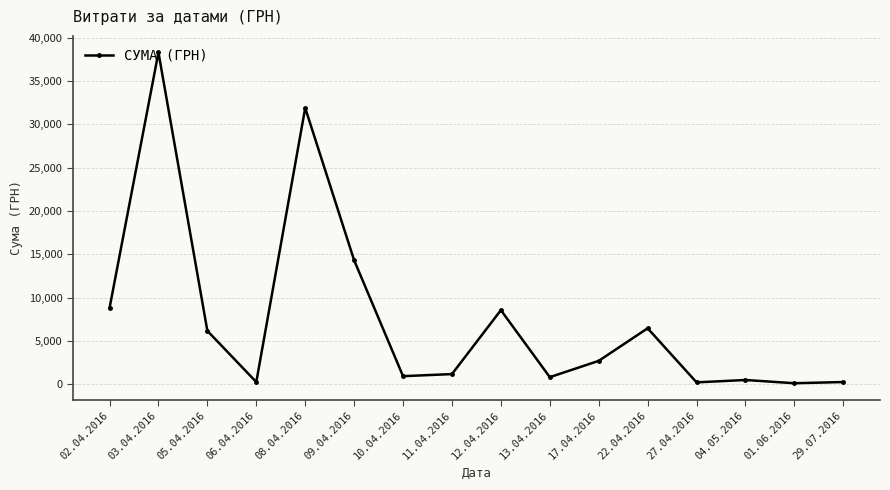

How many series are shown in this chart?

1